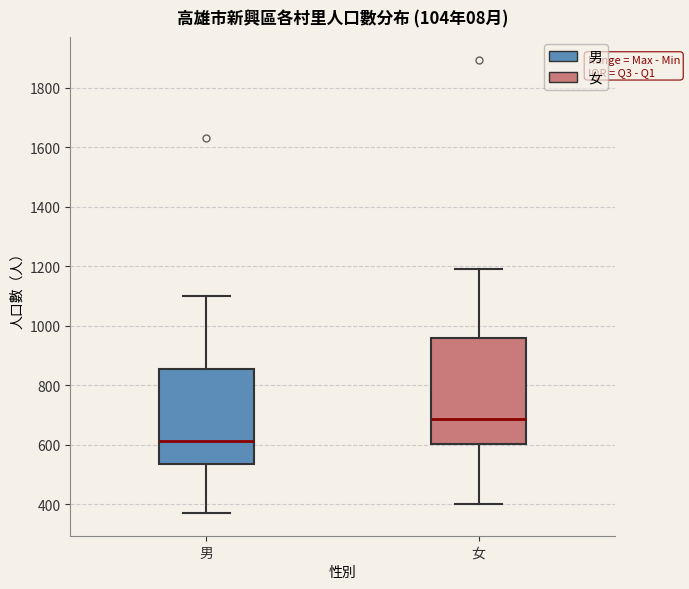

Reading left to right, read every box against the y-axis: the position of its median line, the range the box covers, and the ends of its whiskers. The values are not printed on the chart, so give them approximately, as read against the axis.

男: median 620, box 540 to 860, whiskers 380 to 1100
女: median 680, box 600 to 960, whiskers 400 to 1200